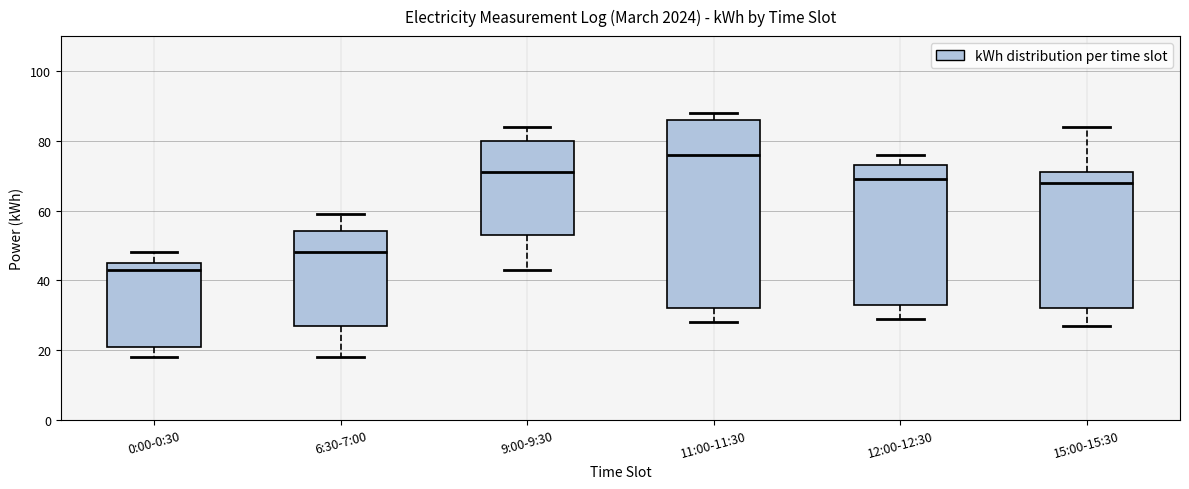

Which box's median line is the highest?

11:00-11:30